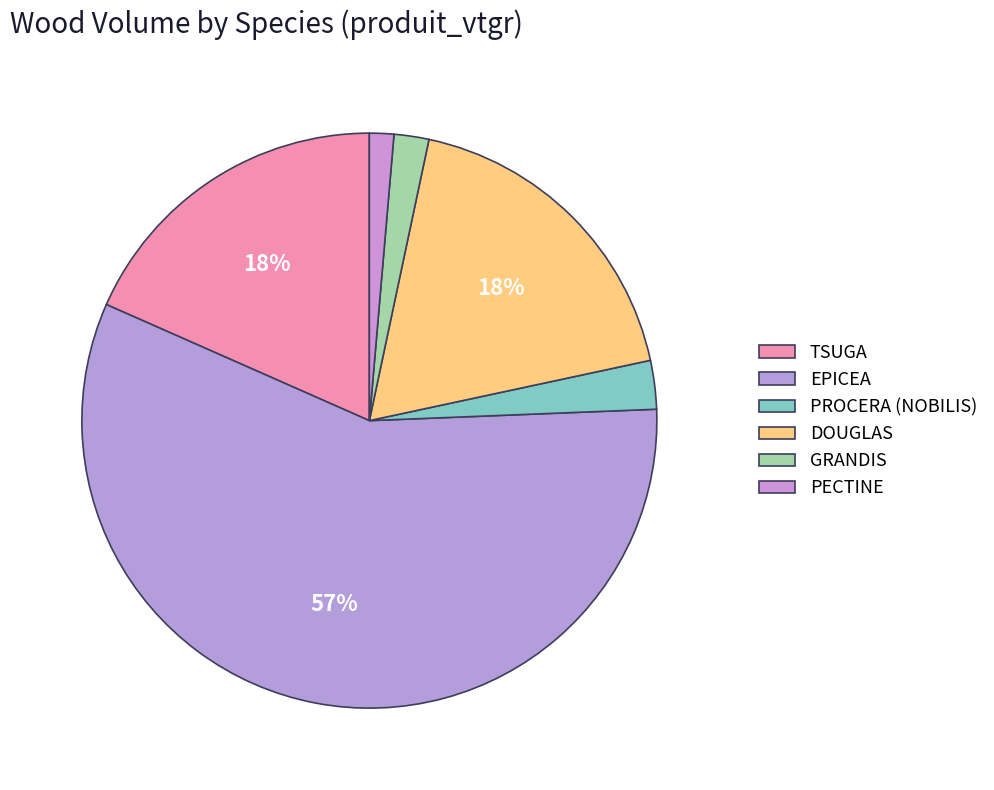

Which slice is the largest?

EPICEA